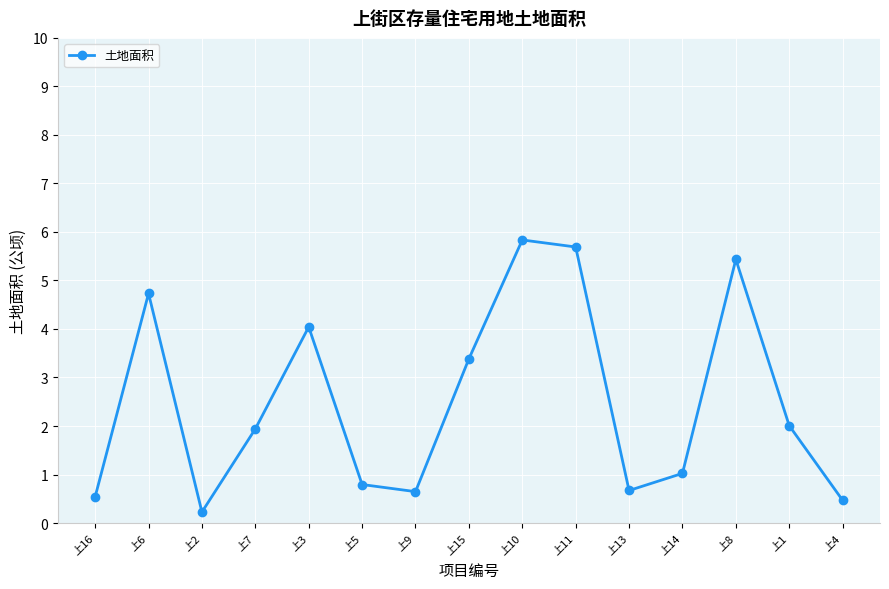

What is the greatest value displayed?

5.8